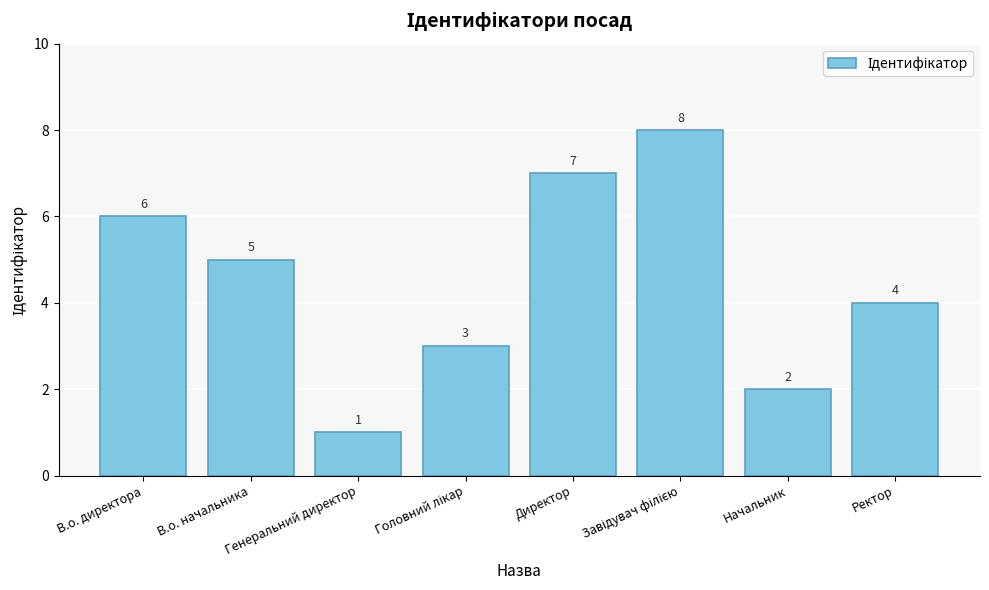

Count the number of data series in this chart.

1